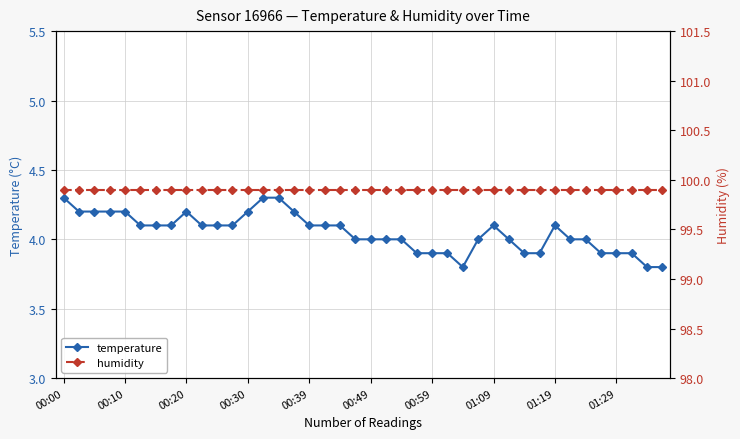

True or false: humidity and temperature cross at least once.

False